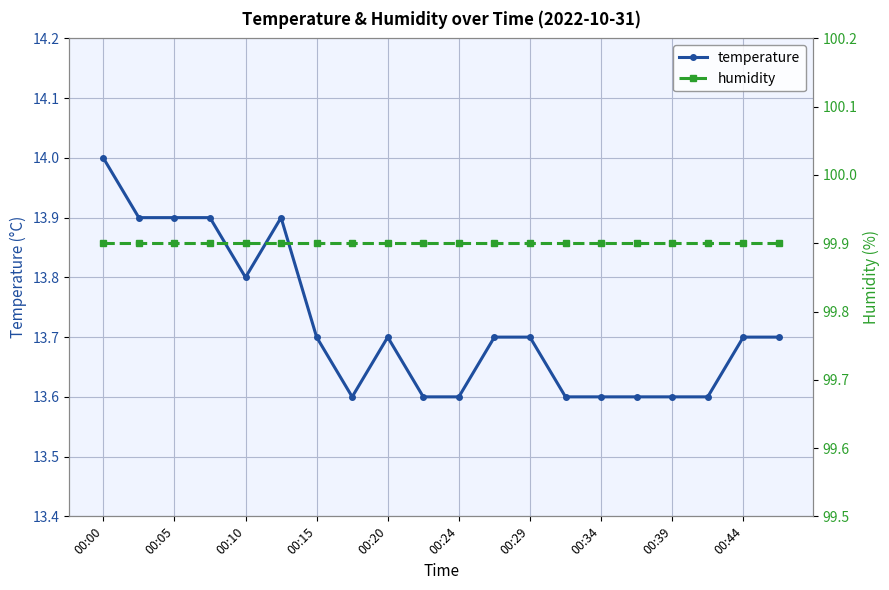

True or false: humidity has a value of 54.5 at 15.

False